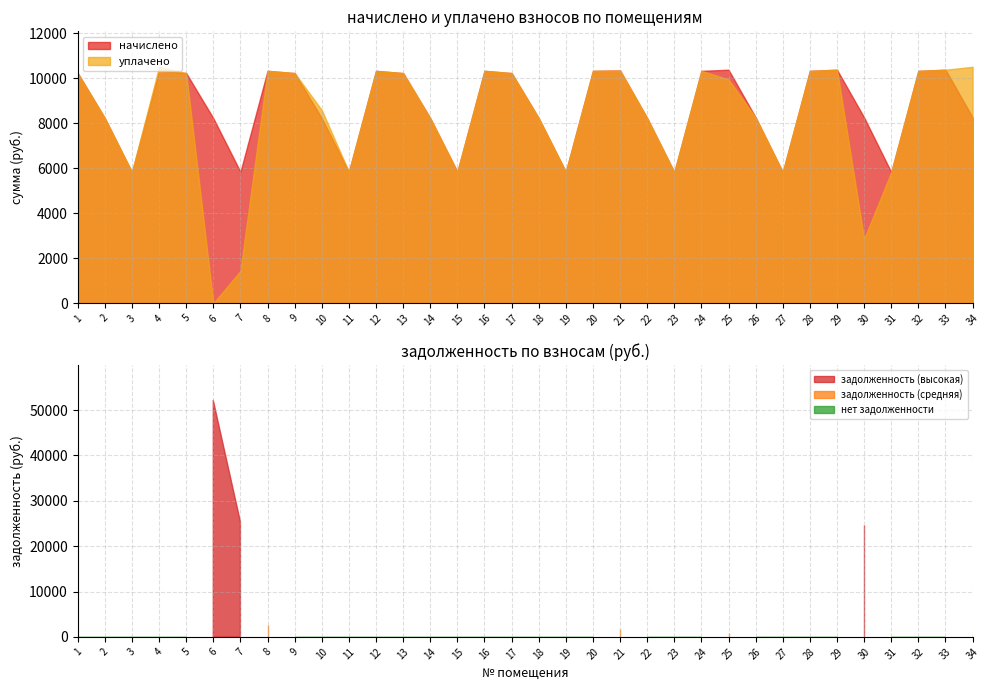

Is the value of уплачено at 2 greater than the value of начислено at 17?

No